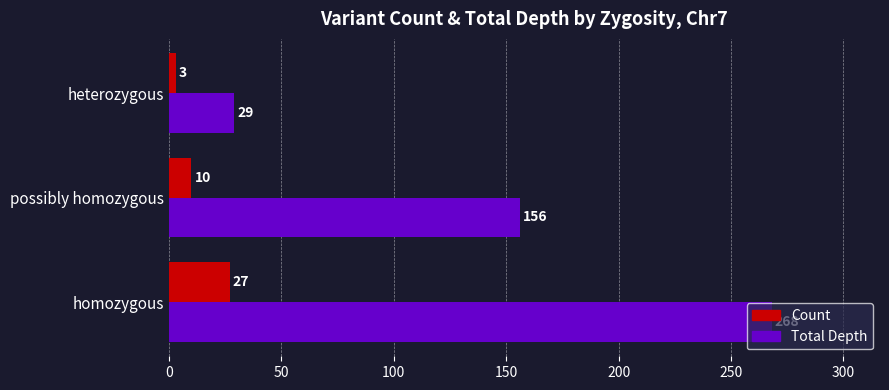

Rank the categories by Count value from lowest to highest.

heterozygous, possibly homozygous, homozygous